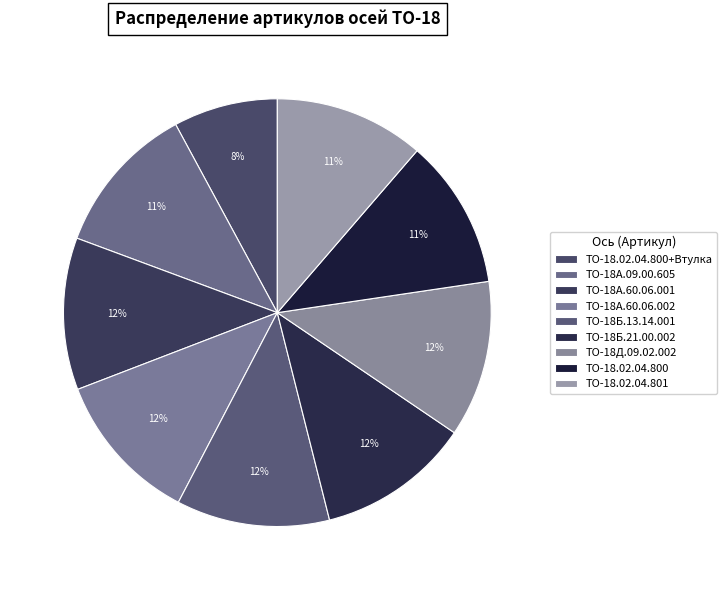

Is there any slice that represents more than half of the pie?

No